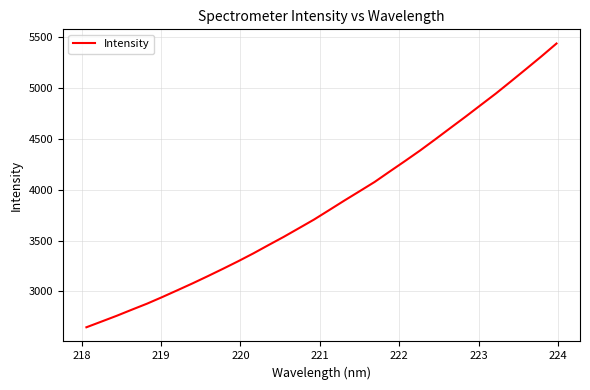

What is the maximum value shown in the chart?

5438.1